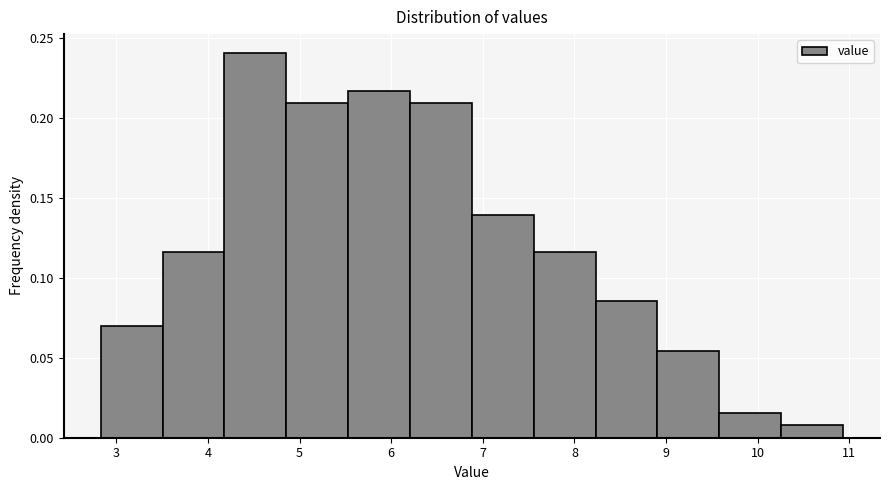

Reading left to right, list every bar in this chart as the range it spans on the x-axis followed by its height. Neither the bar edges nor the heights are printed on the chart, so give them approximately, as read against the axes.

2.8 to 3.5: 0.070
3.5 to 4.2: 0.115
4.2 to 4.9: 0.240
4.9 to 5.5: 0.210
5.5 to 6.2: 0.215
6.2 to 6.9: 0.210
6.9 to 7.6: 0.140
7.6 to 8.2: 0.115
8.2 to 8.9: 0.085
8.9 to 9.6: 0.055
9.6 to 10.3: 0.015
10.3 to 10.9: 0.010